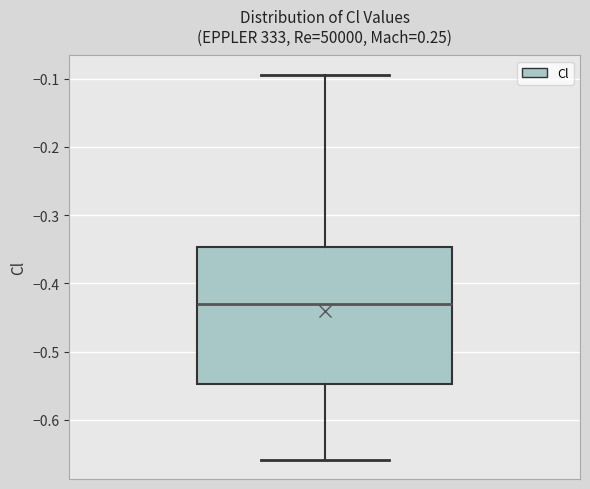

Transcribe this box plot: give where the median line is, the range the box spans, and where the two whiskers end, as read against the y-axis. The values are not printed on the chart, so give them approximately, as read against the axis.

median -0.43, box -0.55 to -0.35, whiskers -0.66 to -0.09